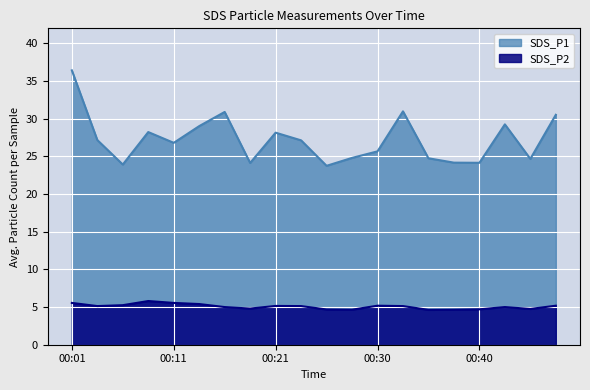

What is the total value across all series at 00:26?

28.4